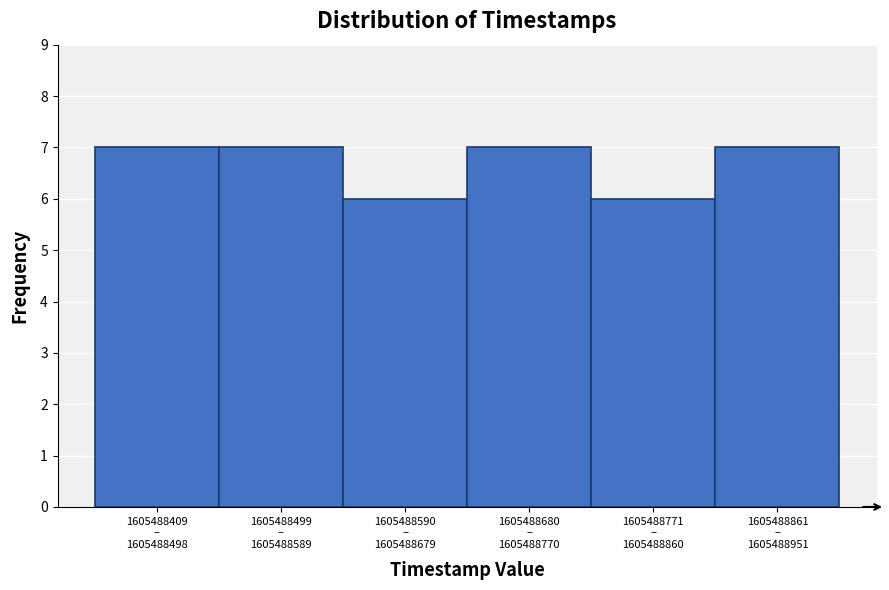

Reading left to right, what are all the values shown in this chart?

7	7	6	7	6	7